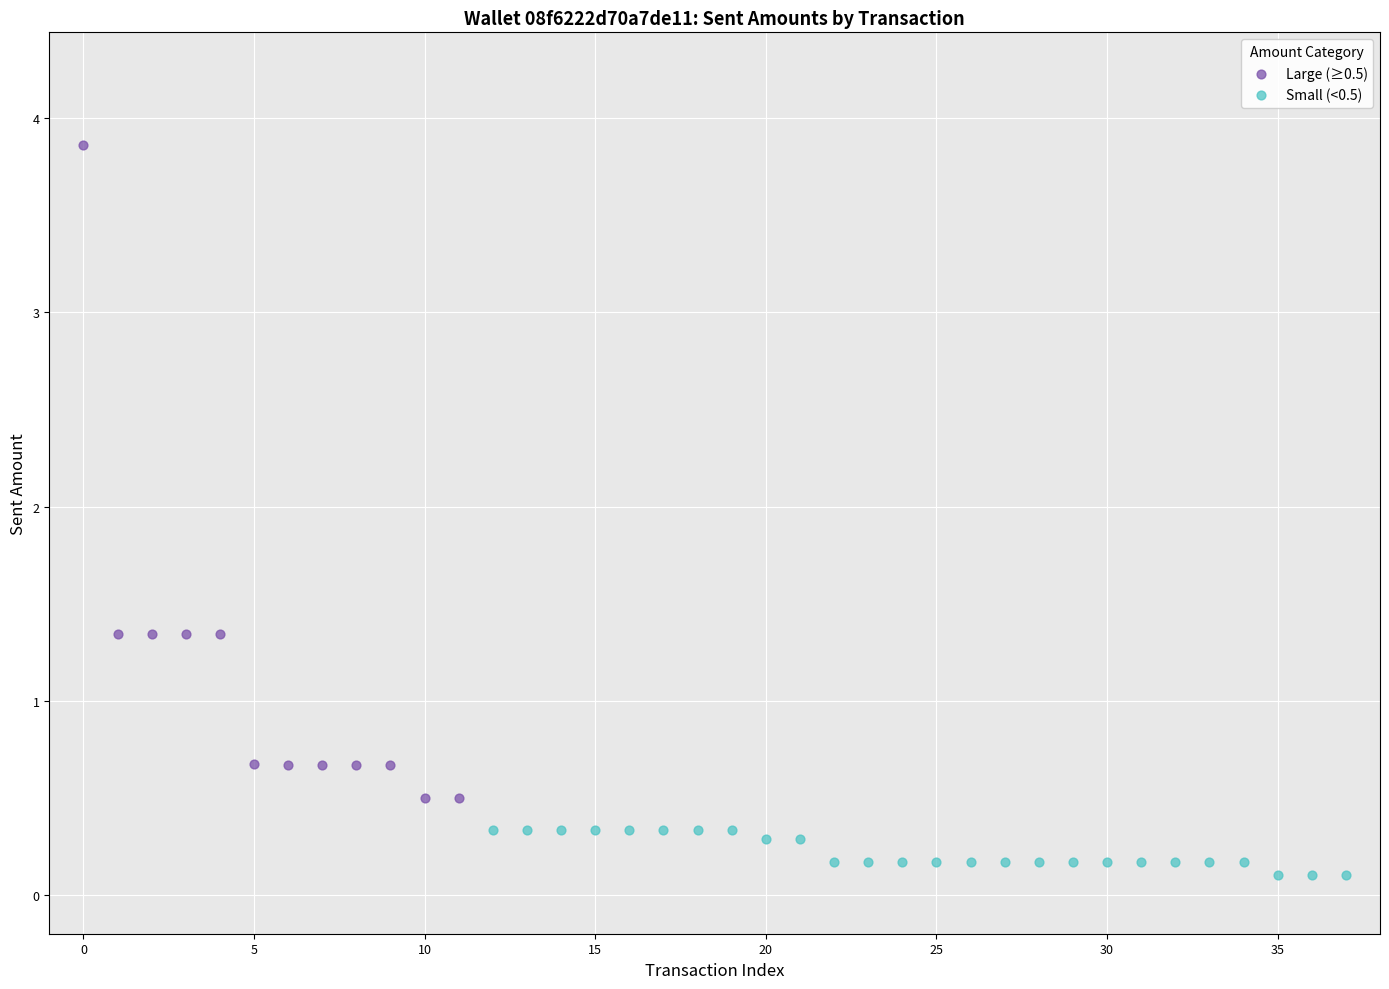

Which series reaches the maximum Y coordinate?

Large (≥0.5)